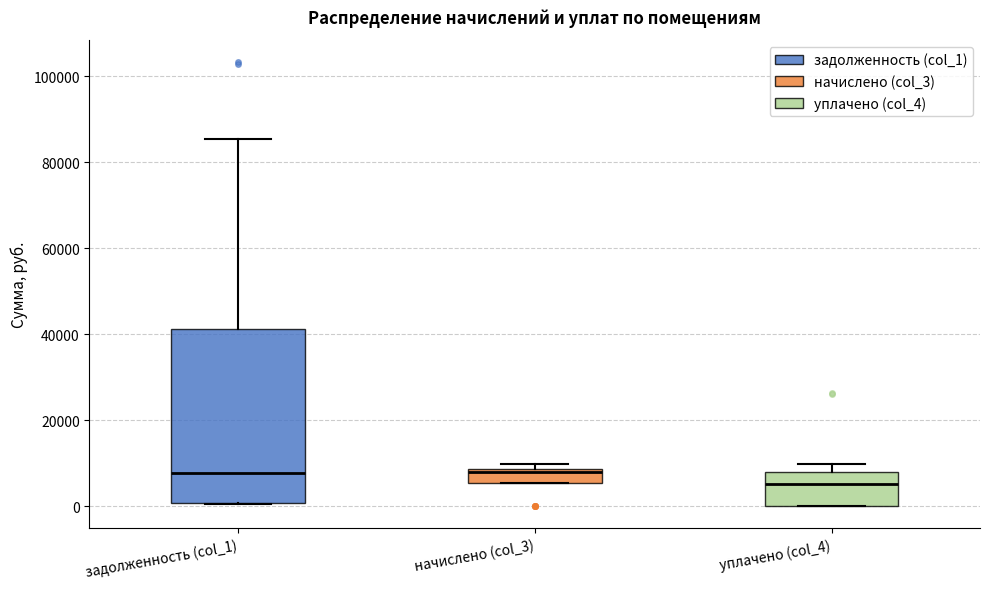

Where is the lower edge of the box for начислено (col_3) on the y-axis? The values are not printed on the chart, so give them approximately, as read against the axis.

6000